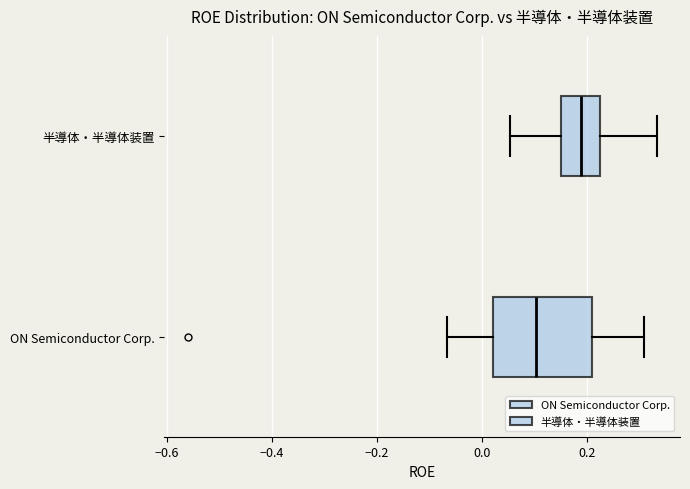

Reading bottom to top, read every box against the x-axis: the position of its median line, the range the box covers, and the ends of its whiskers. The values are not printed on the chart, so give them approximately, as read against the axis.

ON Semiconductor Corp.: median 0.10, box 0.02 to 0.20, whiskers -0.06 to 0.30
半導体・半導体装置: median 0.18, box 0.14 to 0.22, whiskers 0.06 to 0.34